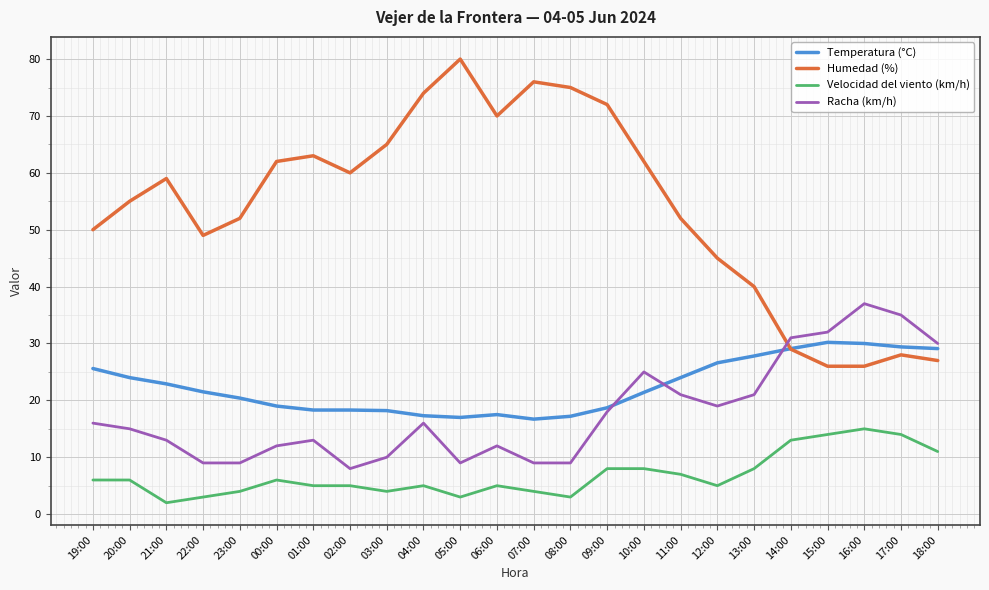

After their last crossing, which series has the higher values: Humedad (%) or Racha (km/h)?

Racha (km/h)